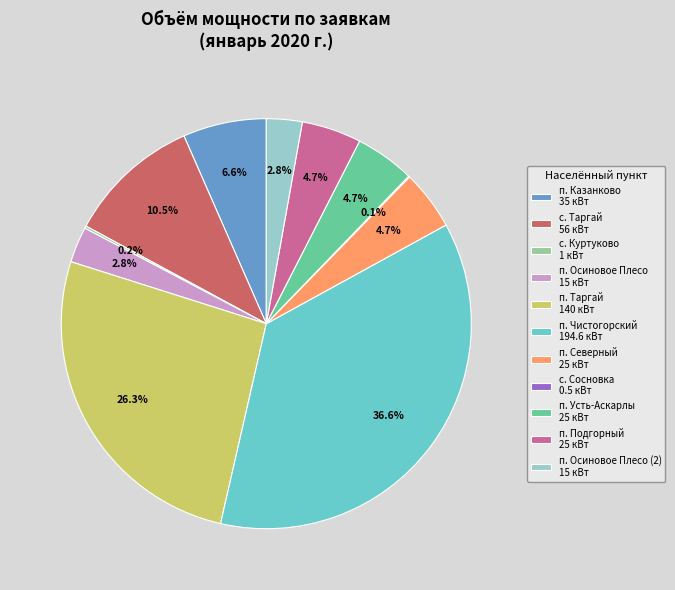

Between с. Таргай 56 кВт and п. Осиновое Плесо 15 кВт, which is larger?

с. Таргай 56 кВт